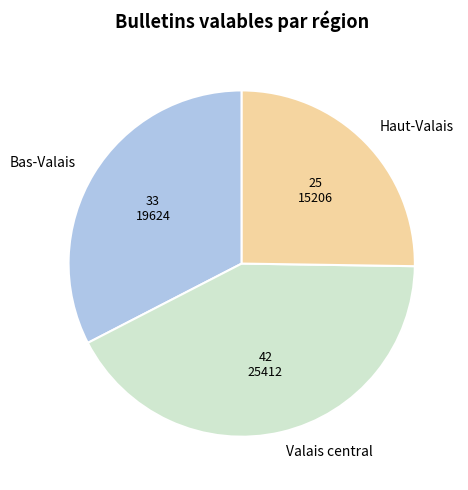

Is the sum of Bas-Valais and Valais central greater than half?

Yes